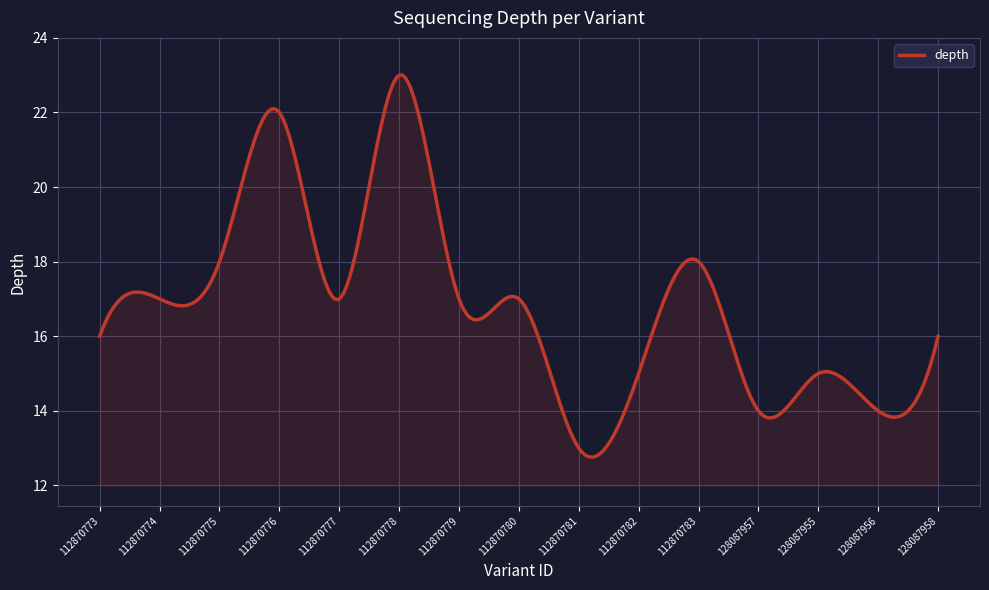

What is the maximum value shown in the chart?

23.0